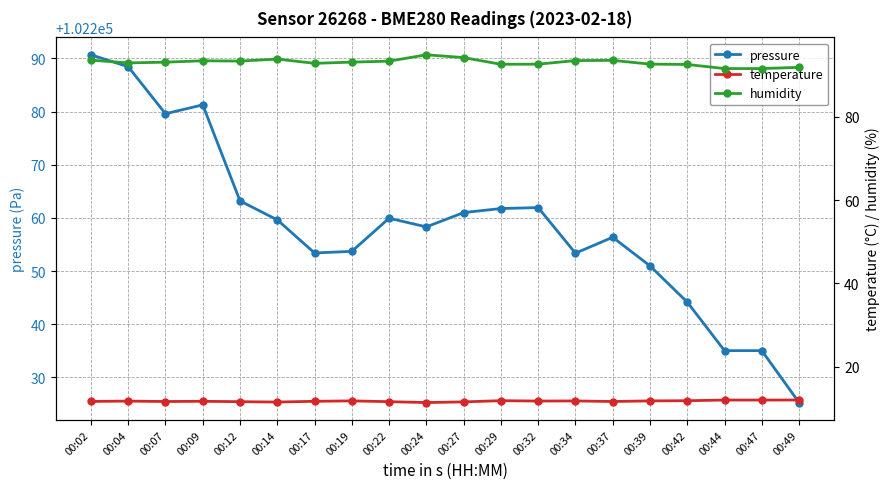

What is the average value of the temperature series?

11.7